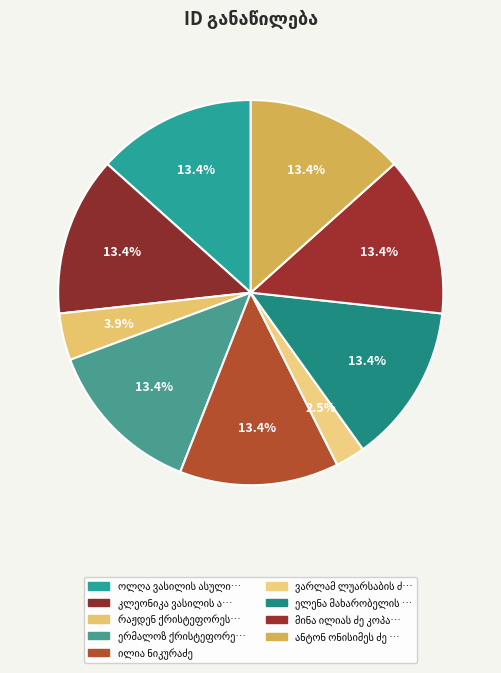

To the nearest percent, what is the average slice percentage?

11%